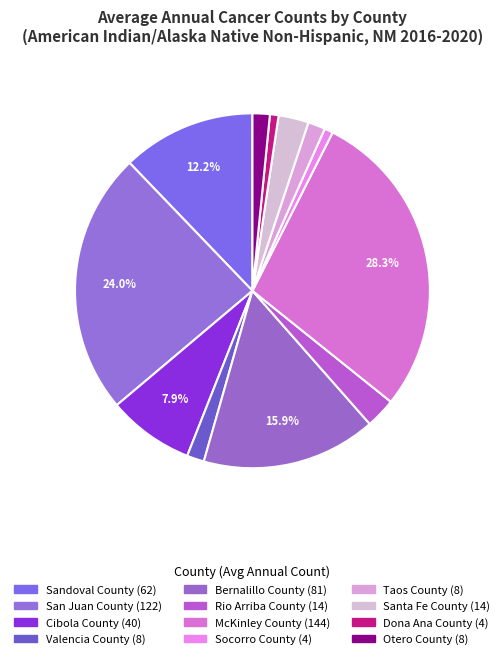

How many segments does this pie chart have?

12